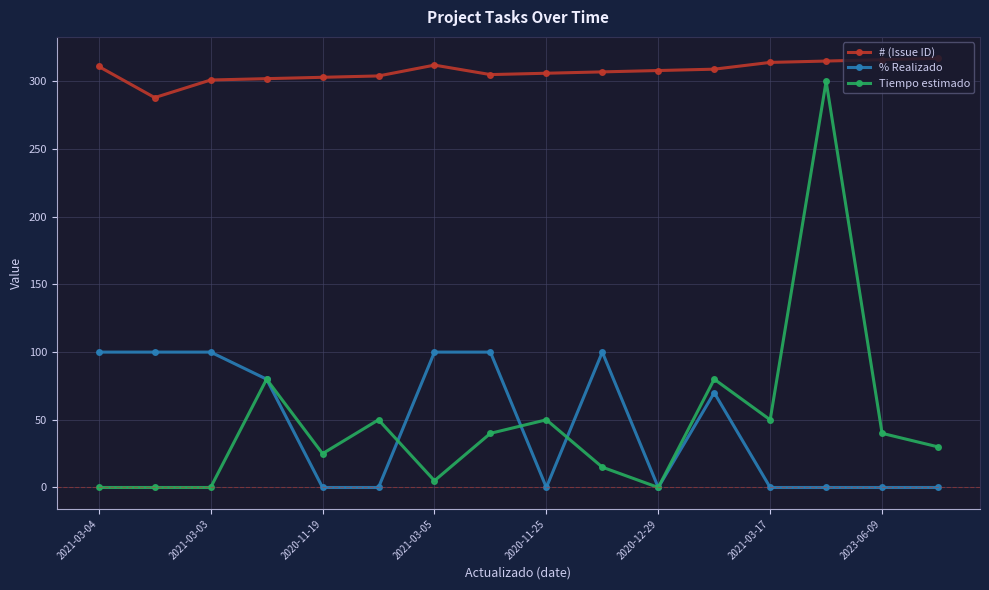

Which series has the widest spread of values?

Tiempo estimado